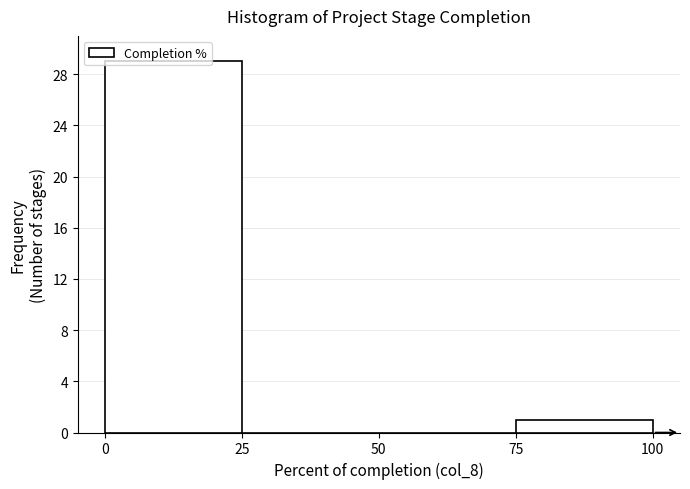

What is the height of the bar covering 75 to 100 on the x-axis? The values are not printed on the chart, so give them approximately, as read against the axis.

1